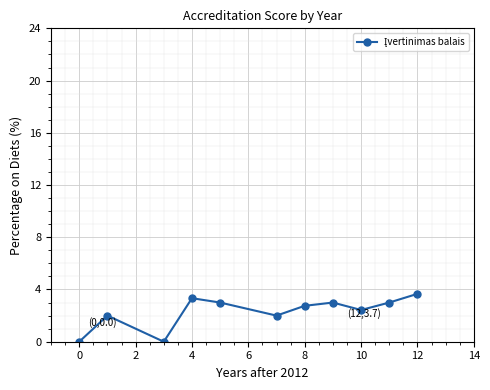

What is the greatest value displayed?

3.7